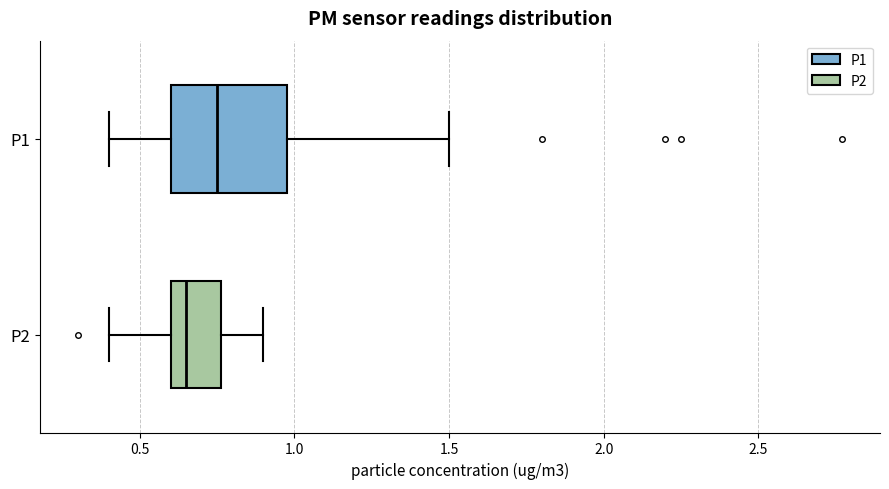

Which box has the furthest to the left median line?

P2